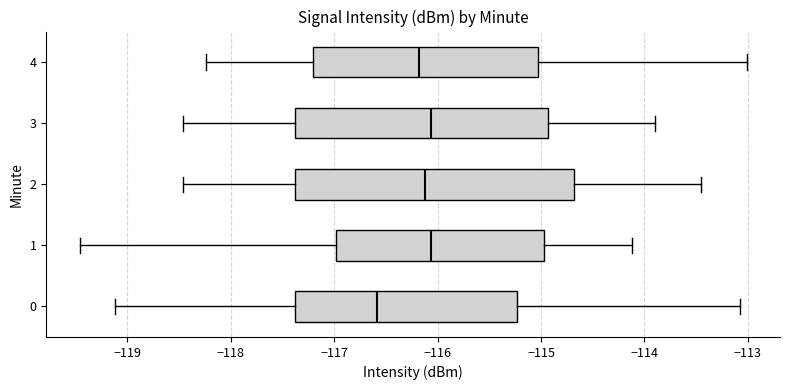

Comparing the boxes themselves (not the whiskers), which one is the widest?

2